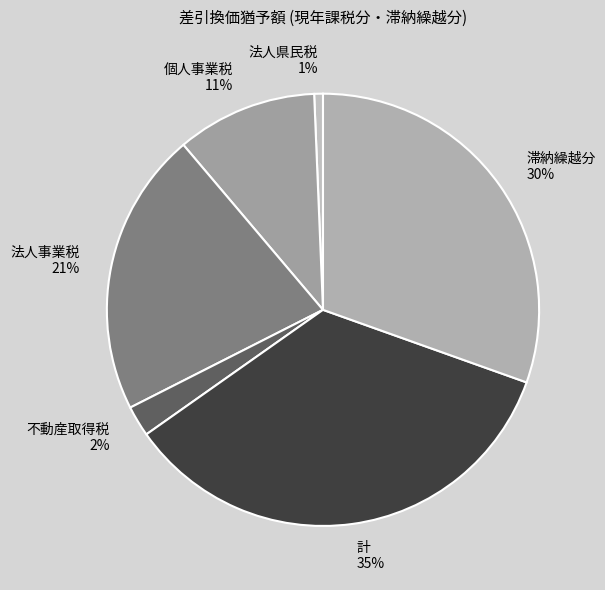

To the nearest percent, what is the difference between the largest and smallest slice percentages?

34%